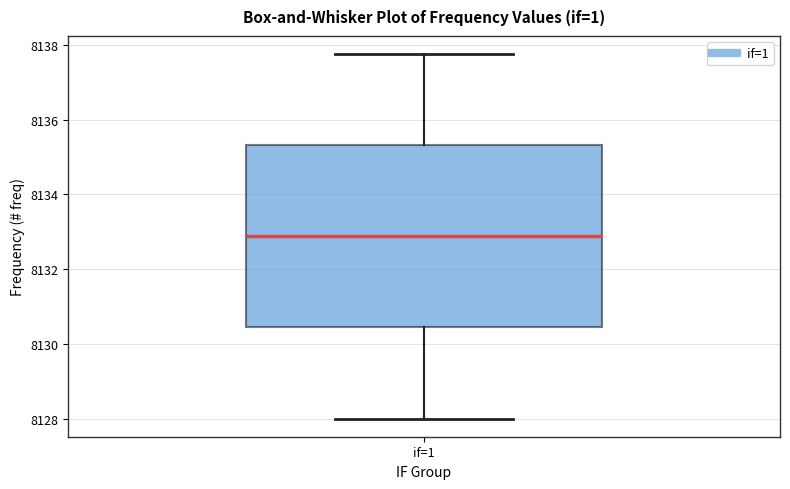

Transcribe this box plot: give where the median line is, the range the box spans, and where the two whiskers end, as read against the y-axis. The values are not printed on the chart, so give them approximately, as read against the axis.

median 8132.8, box 8130.4 to 8135.4, whiskers 8128.0 to 8137.8